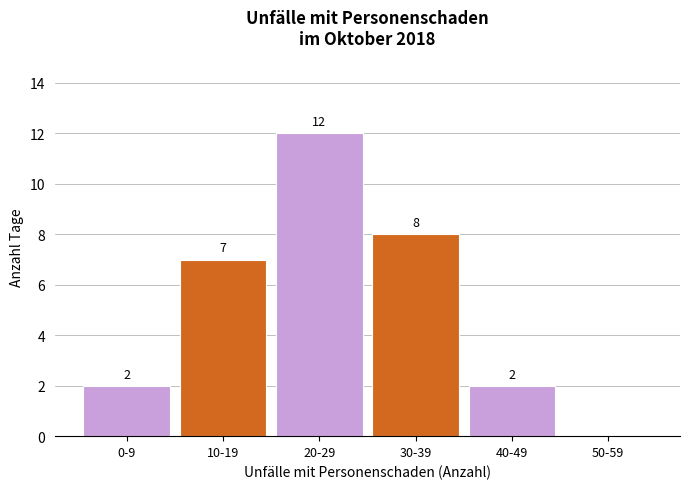

Reading left to right, transcribe all the data shown in this chart.

0-9=2	10-19=7	20-29=12	30-39=8	40-49=2	50-59=0